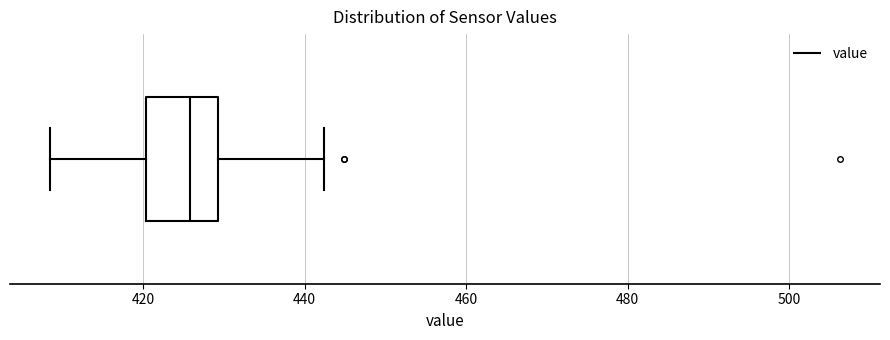

Transcribe this box plot: give where the median line is, the range the box spans, and where the two whiskers end, as read against the x-axis. The values are not printed on the chart, so give them approximately, as read against the axis.

median 426, box 420 to 430, whiskers 408 to 442